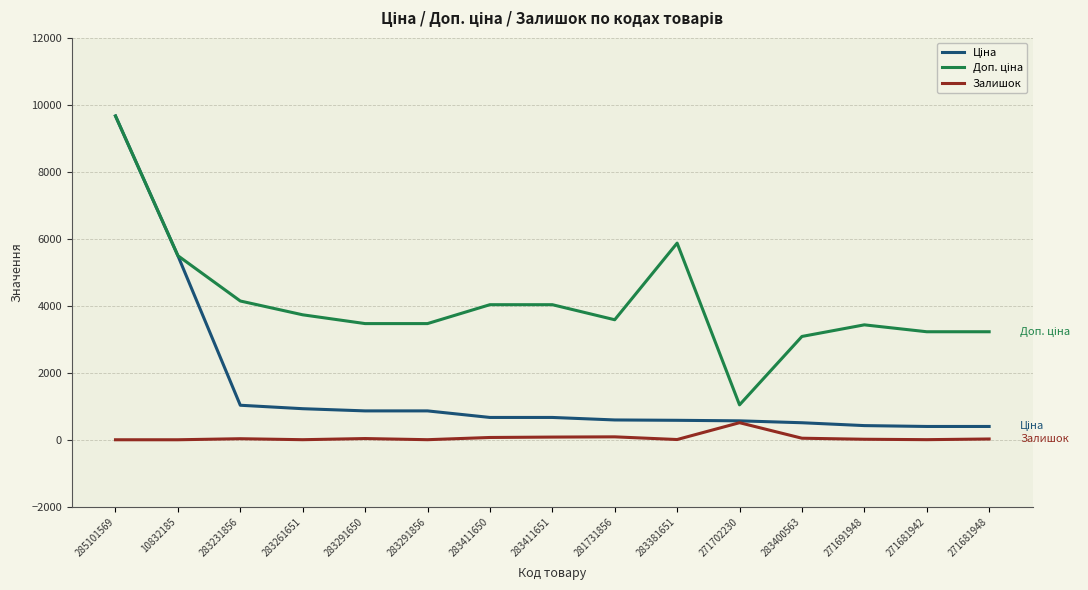

What is the maximum value shown in the chart?

9664.7